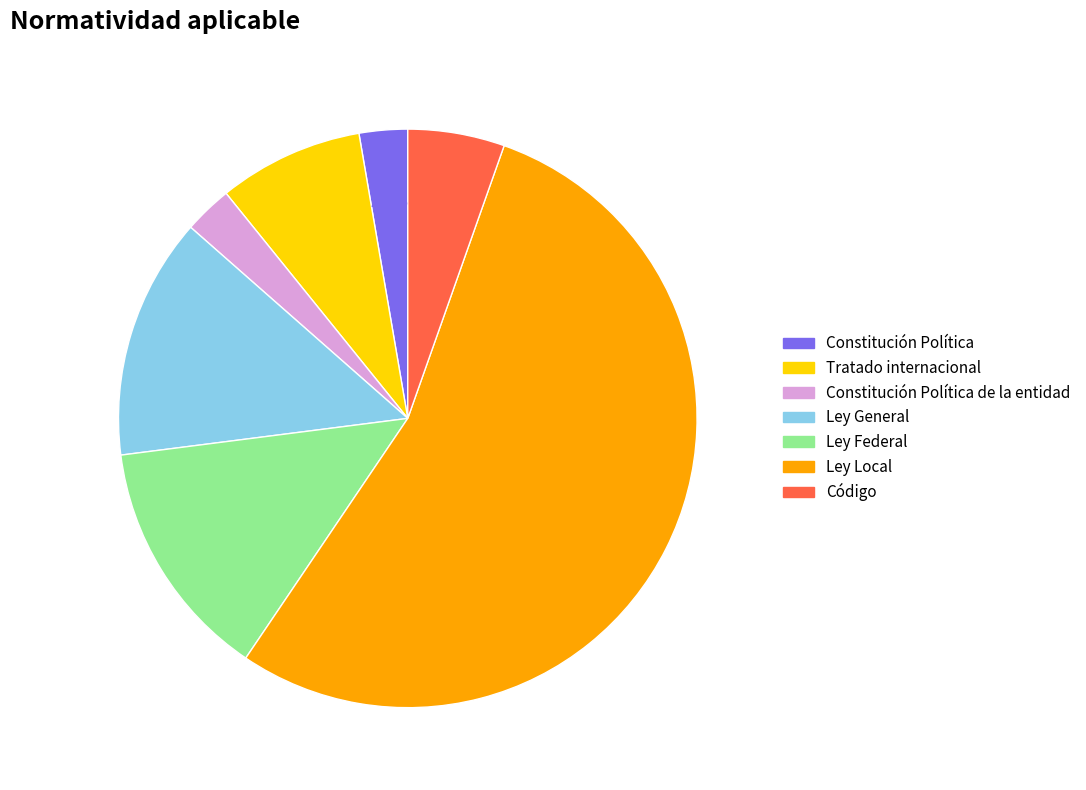

What is the ratio of the value at Código to the value at Constitución Política?

2.0